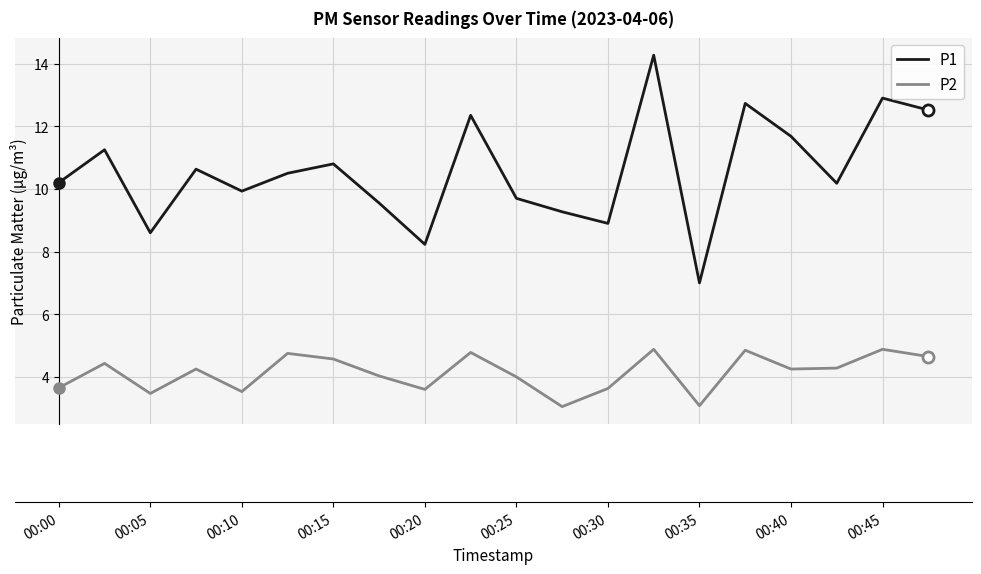

True or false: P1 and P2 intersect in this chart.

False